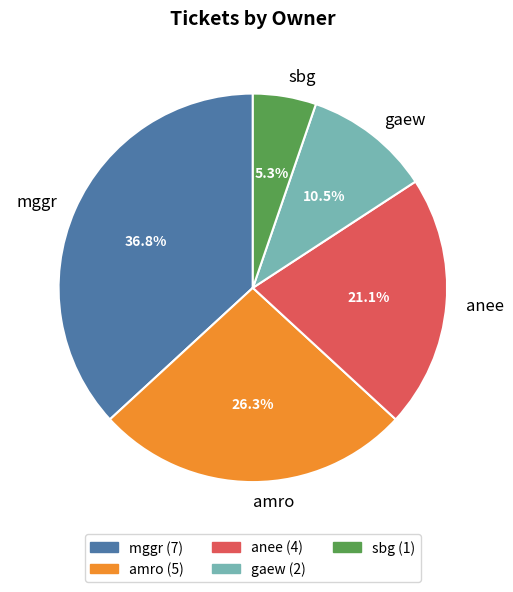

What percentage is NOT represented by mggr?

63.2%